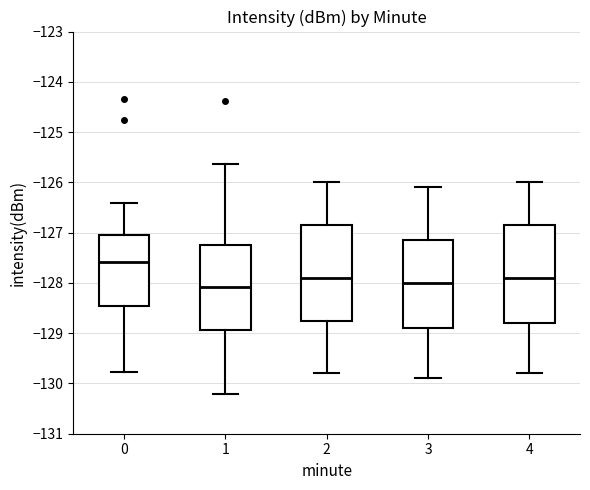

Reading left to right, read every box against the y-axis: the position of its median line, the range the box covers, and the ends of its whiskers. The values are not printed on the chart, so give them approximately, as read against the axis.

0: median -127.6, box -128.5 to -127.0, whiskers -129.8 to -126.4
1: median -128.1, box -128.9 to -127.2, whiskers -130.2 to -125.6
2: median -127.9, box -128.7 to -126.8, whiskers -129.8 to -126.0
3: median -128.0, box -128.9 to -127.1, whiskers -129.9 to -126.1
4: median -127.9, box -128.8 to -126.8, whiskers -129.8 to -126.0